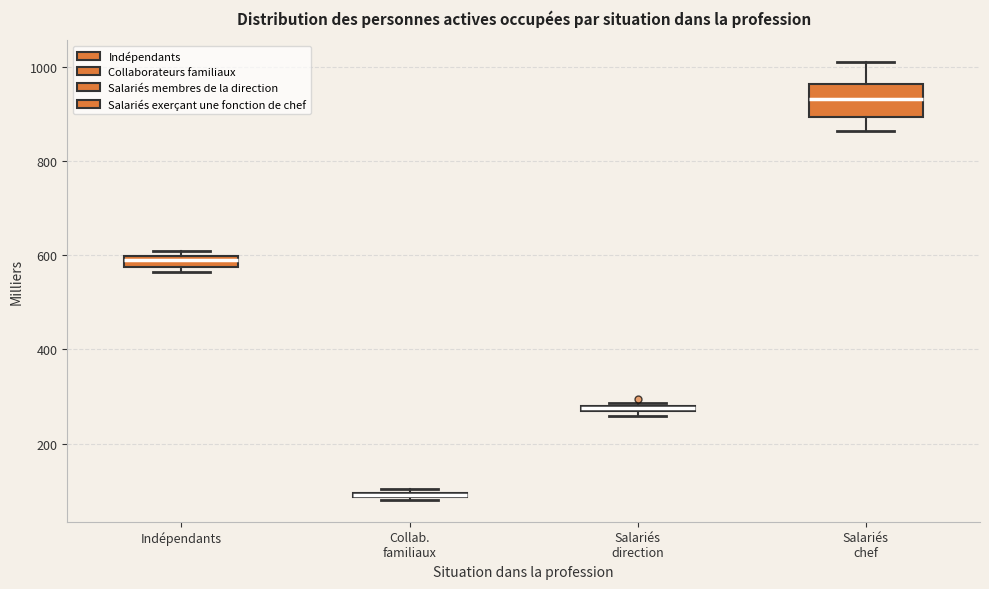

Comparing the boxes themselves (not the whiskers), which one is the tallest?

Salariés chef